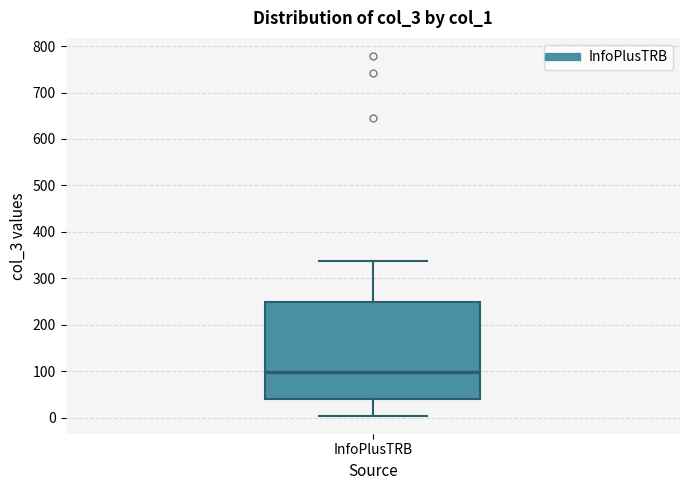

Transcribe this box plot: give where the median line is, the range the box spans, and where the two whiskers end, as read against the y-axis. The values are not printed on the chart, so give them approximately, as read against the axis.

median 100, box 40 to 250, whiskers 0 to 340